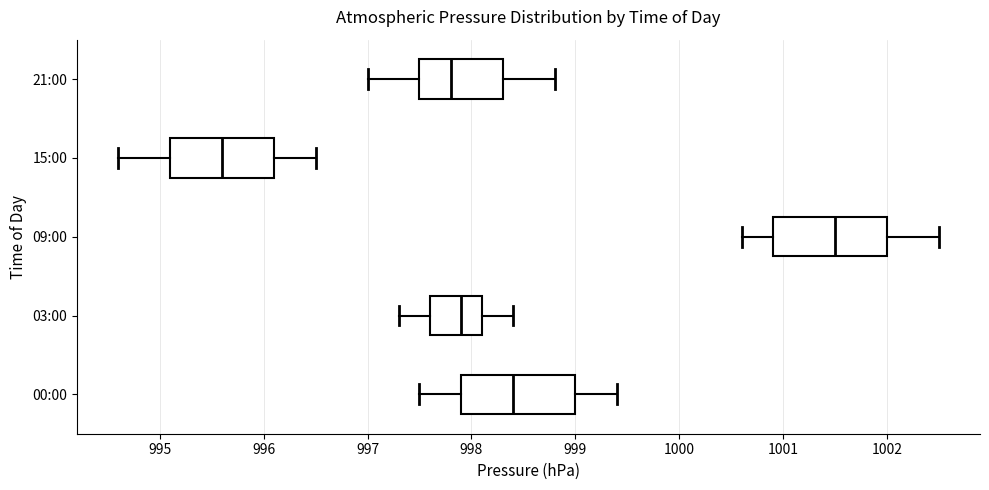

Reading bottom to top, read every box against the x-axis: the position of its median line, the range the box covers, and the ends of its whiskers. The values are not printed on the chart, so give them approximately, as read against the axis.

00:00: median 998.4, box 997.9 to 999.0, whiskers 997.5 to 999.4
03:00: median 997.9, box 997.6 to 998.1, whiskers 997.3 to 998.4
09:00: median 1001.5, box 1000.9 to 1002.0, whiskers 1000.6 to 1002.5
15:00: median 995.6, box 995.1 to 996.1, whiskers 994.6 to 996.5
21:00: median 997.8, box 997.5 to 998.3, whiskers 997.0 to 998.8